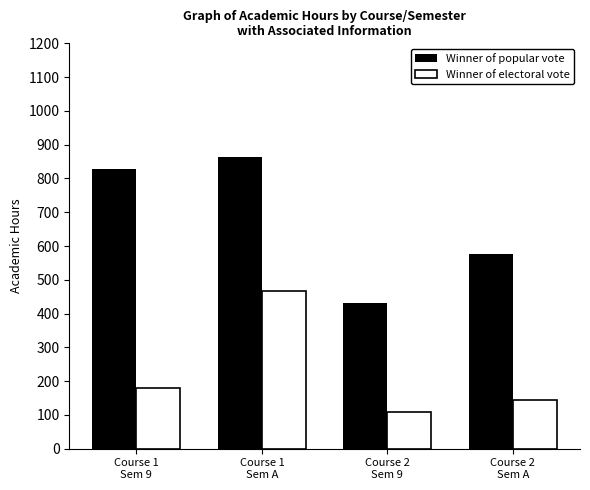

The Winner of electoral vote series shows 306 at Course 1
Sem A. True or false?

False